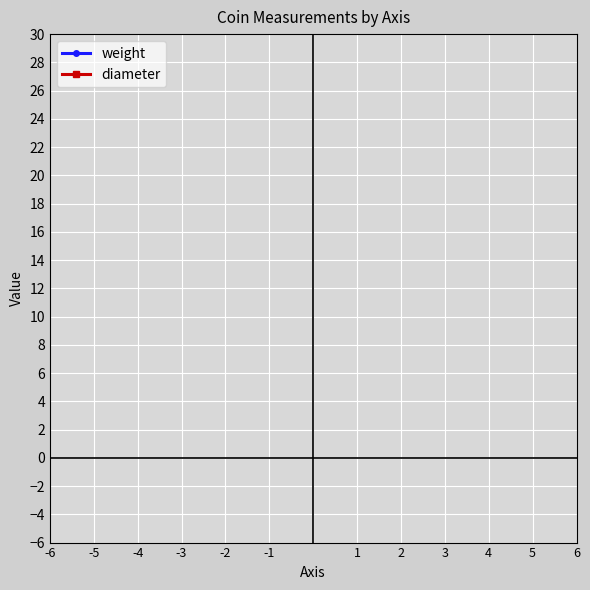

Reading left to right, transcribe all the data shown in this chart.

weight: 7.8	8.3	8.5
diameter: 20.0	21.0	23.0